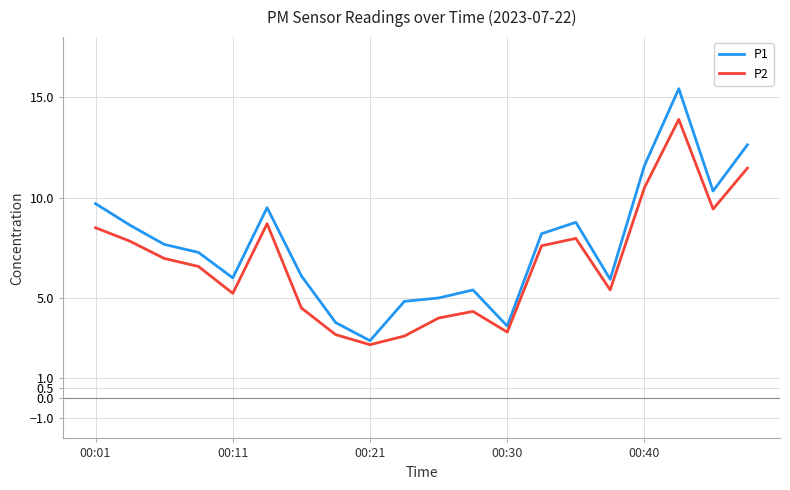

What is the average value of the P1 series?

7.7